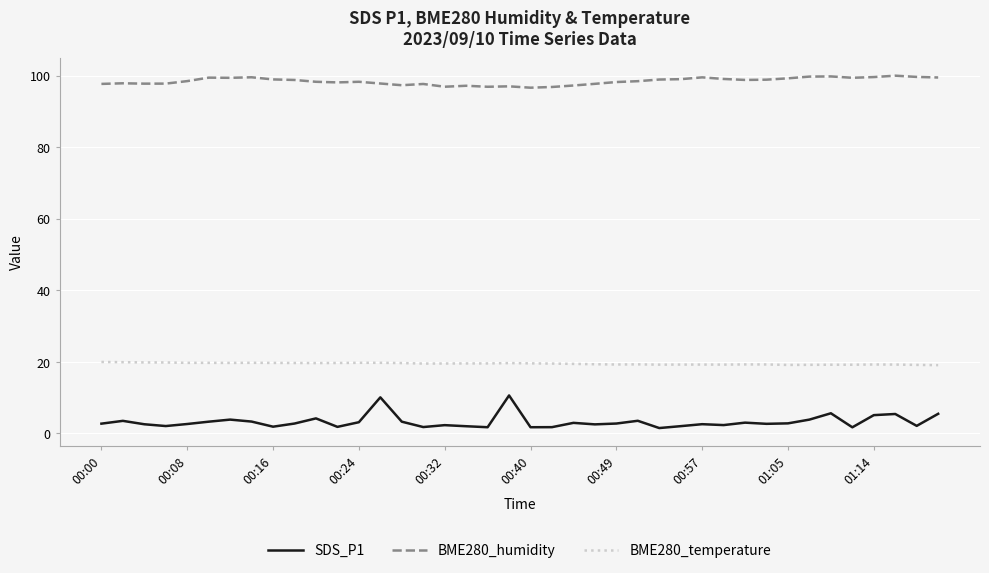

What is the maximum value shown in the chart?

100.0